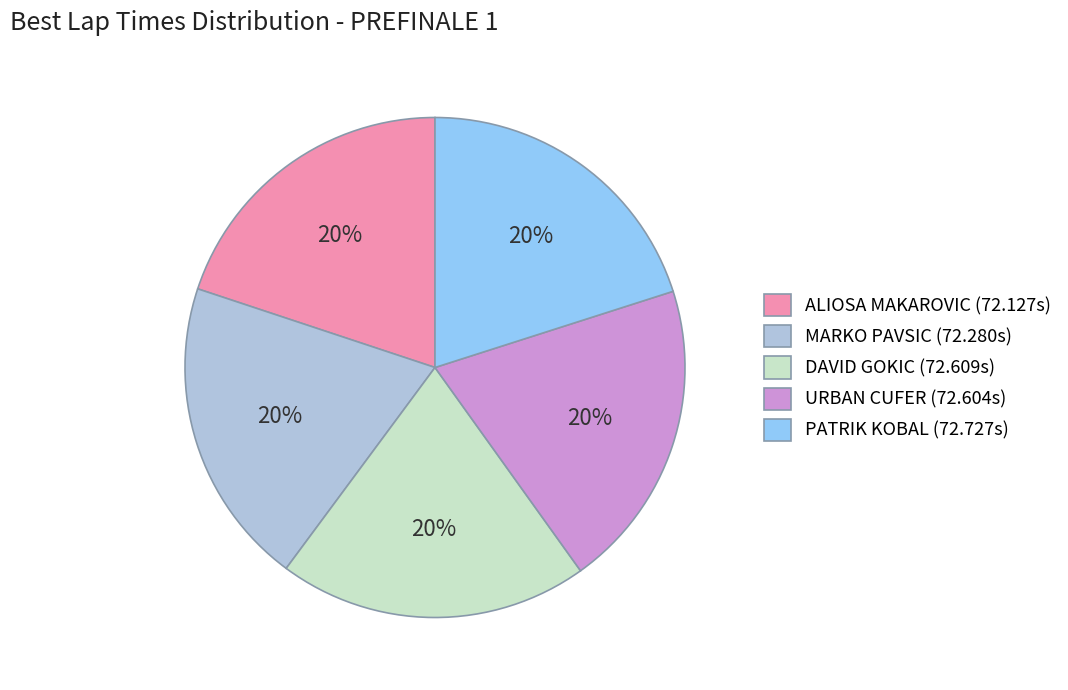

What percentage is the MARKO PAVSIC (72.280s) slice, to the nearest percent?

20%